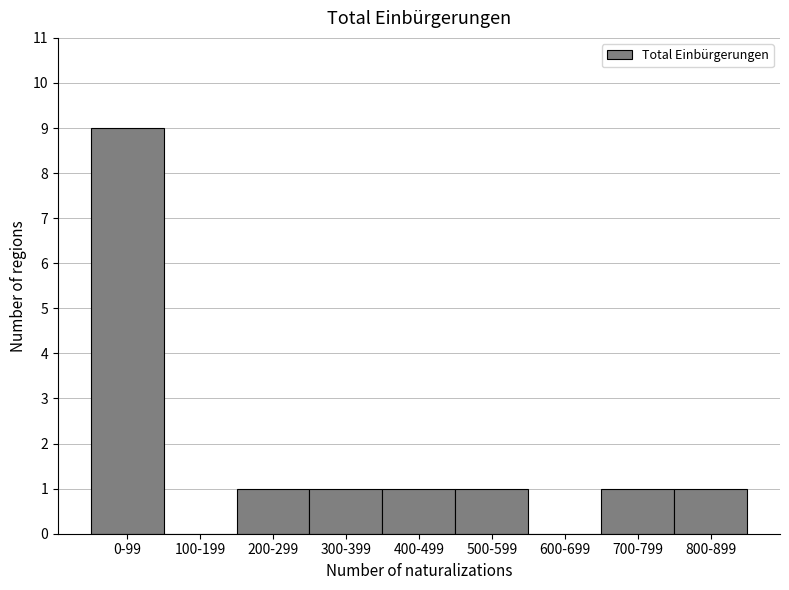

What is the maximum value shown in the chart?

9